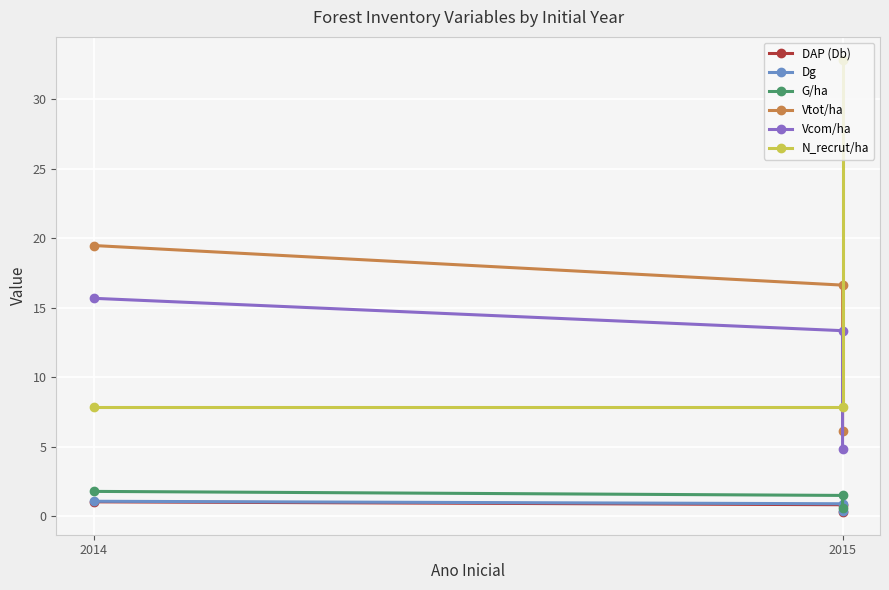

Rank the series by their maximum value, from lowest to highest.

DAP (Db), Dg, G/ha, Vcom/ha, Vtot/ha, N_recrut/ha